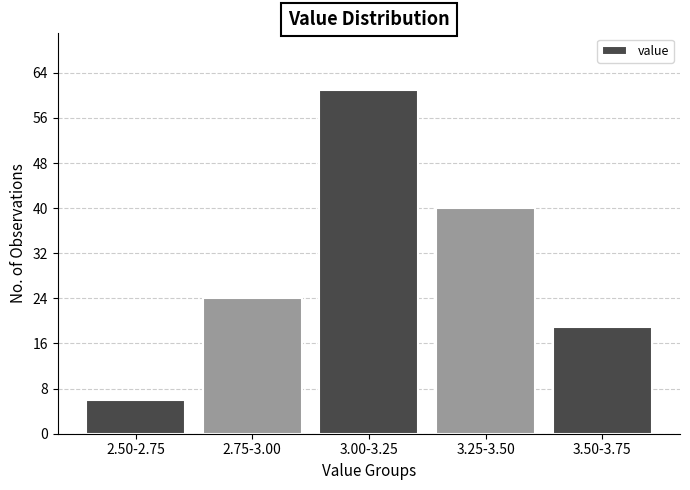

Reading left to right, extract all data points from this chart.

2.50-2.75=6	2.75-3.00=24	3.00-3.25=61	3.25-3.50=40	3.50-3.75=19